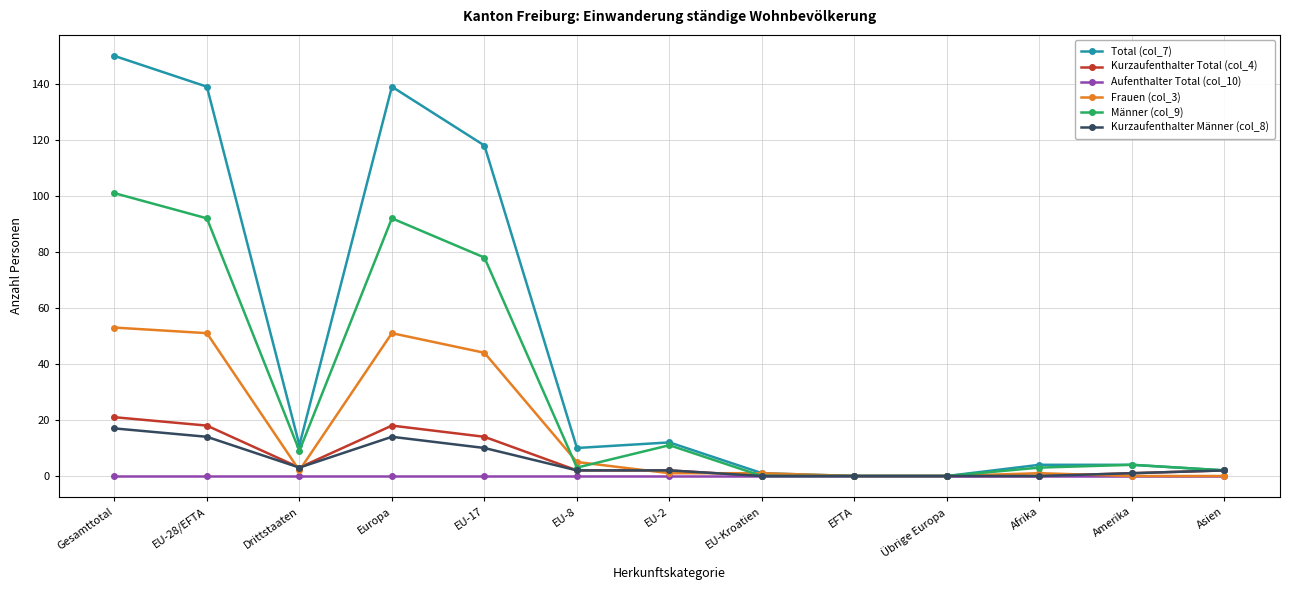

Which series changed the most between EU-8 and EU-Kroatien?

Total (col_7)